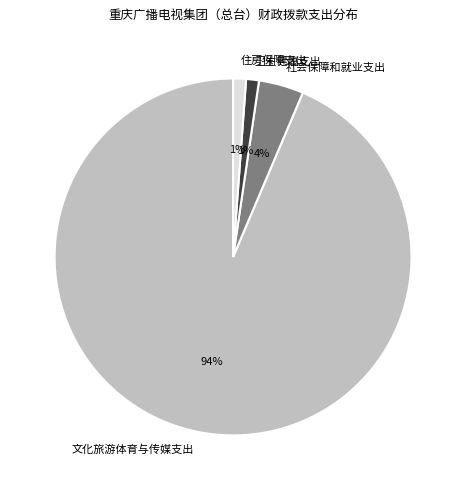

Is it true that 文化旅游体育与传媒支出 is 94% of the pie?

True